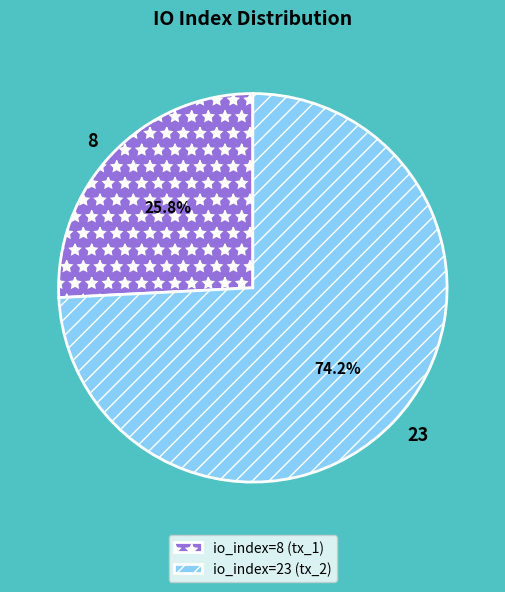

Approximately how many times larger is the value at 8 compared to 23?

0.3